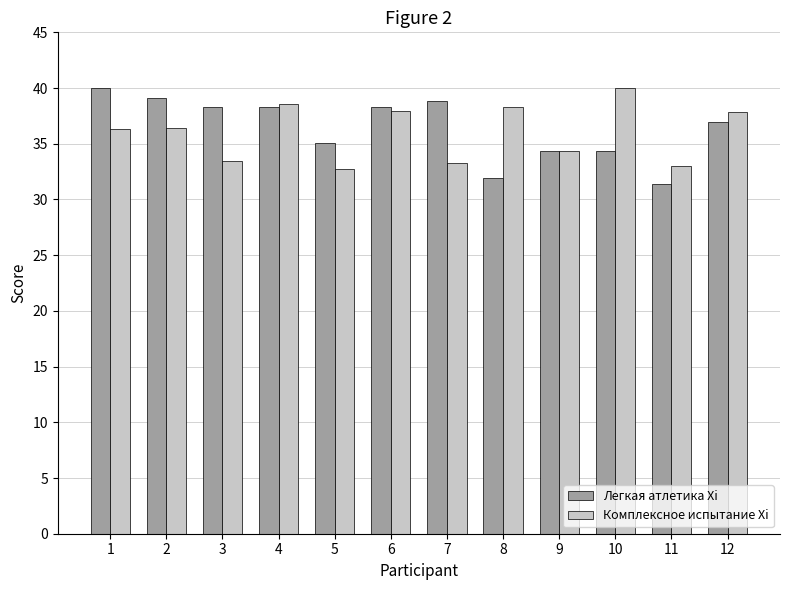

What is the total value across all series at 6?

76.3